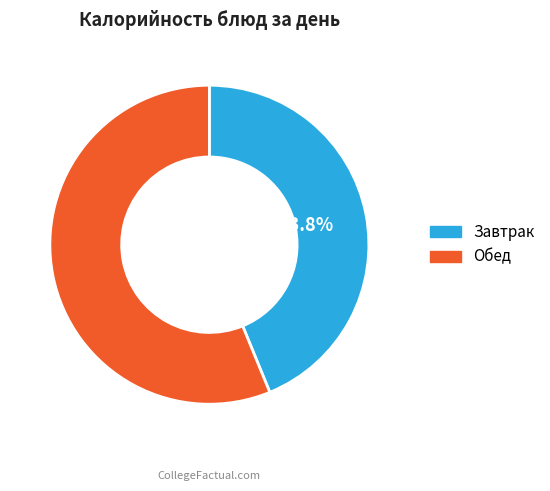

Is there a majority slice in this chart?

Yes